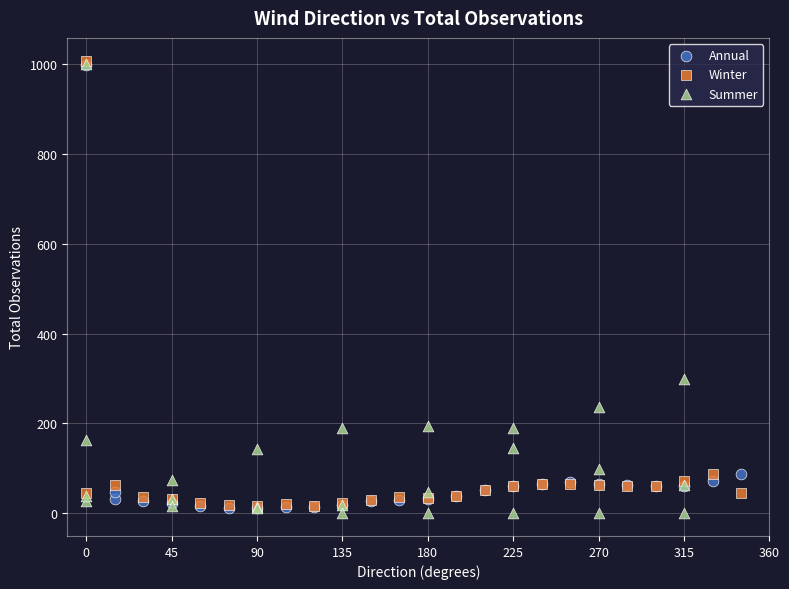

Which series reaches the minimum Y coordinate?

Summer